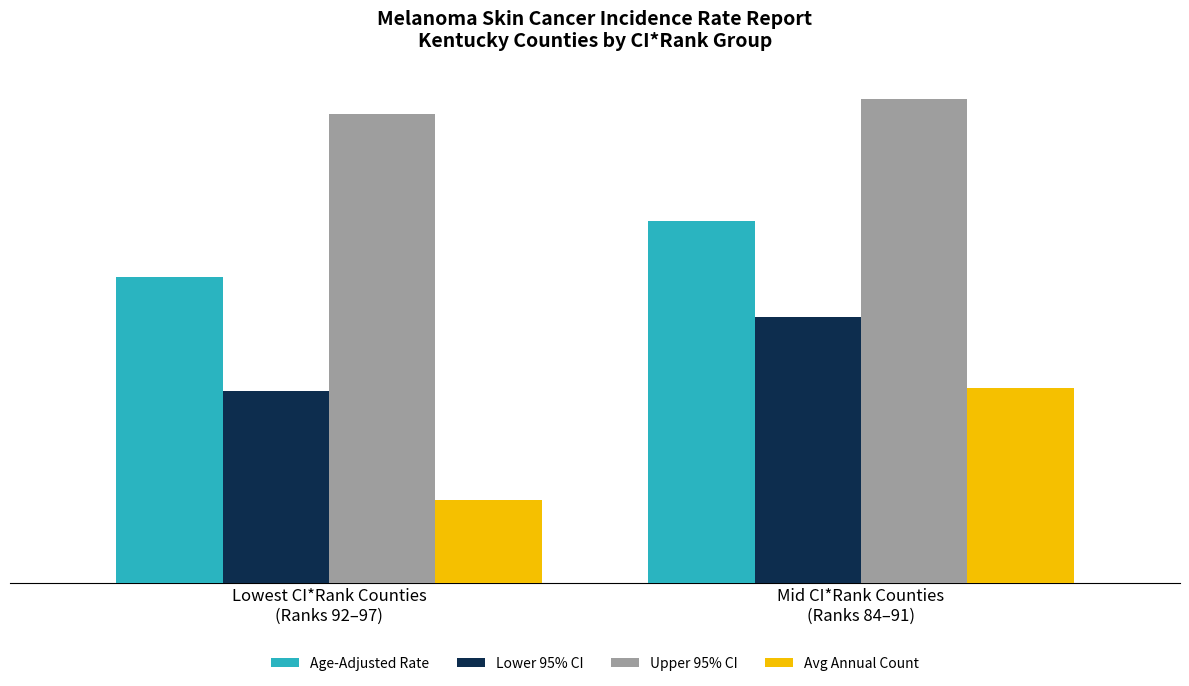

Rank the series by their maximum value, from lowest to highest.

Avg Annual Count, Lower 95% CI, Age-Adjusted Rate, Upper 95% CI